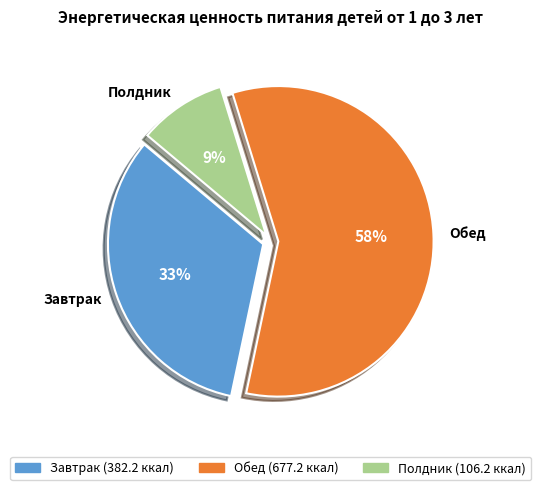

To the nearest percent, what percentage of the pie is Полдник?

9%